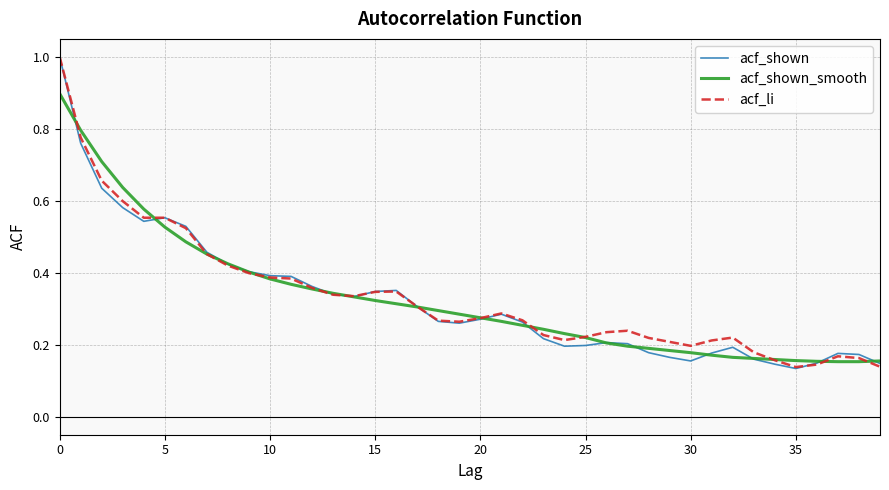

The value of acf_shown at 5 is 0.3. True or false?

False